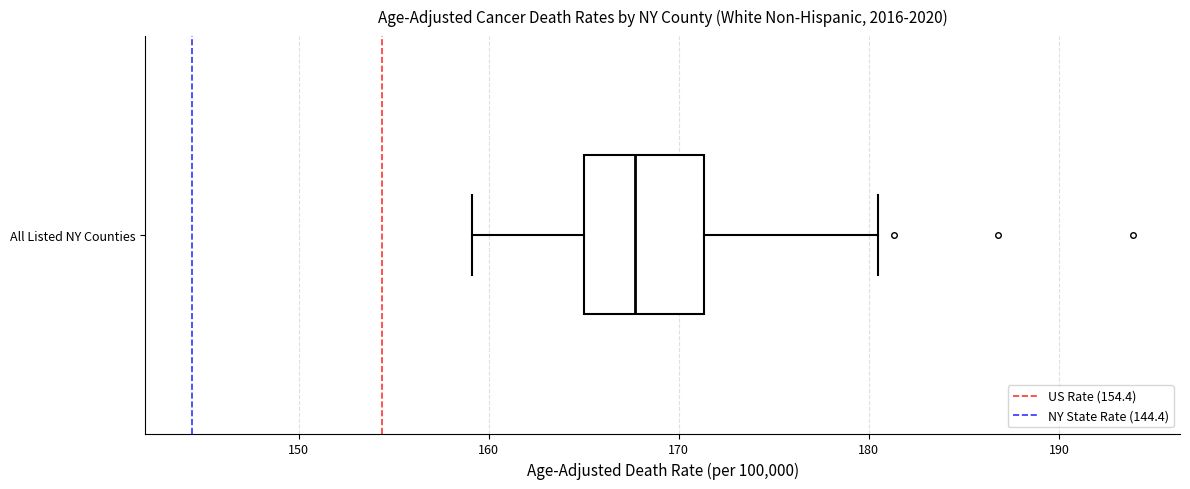

Transcribe this box plot: give where the median line is, the range the box spans, and where the two whiskers end, as read against the x-axis. The values are not printed on the chart, so give them approximately, as read against the axis.

median 168, box 165 to 171, whiskers 159 to 181